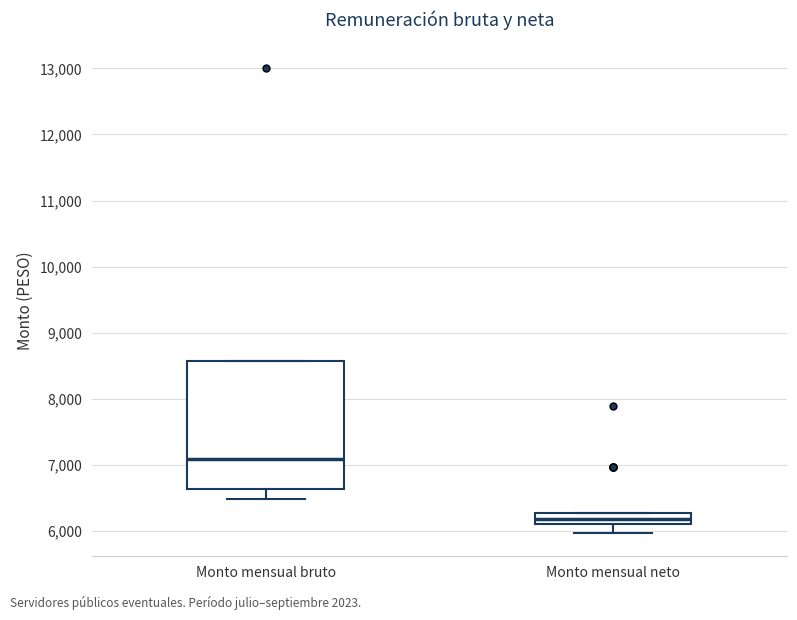

Which box's median line is the highest?

Monto mensual bruto